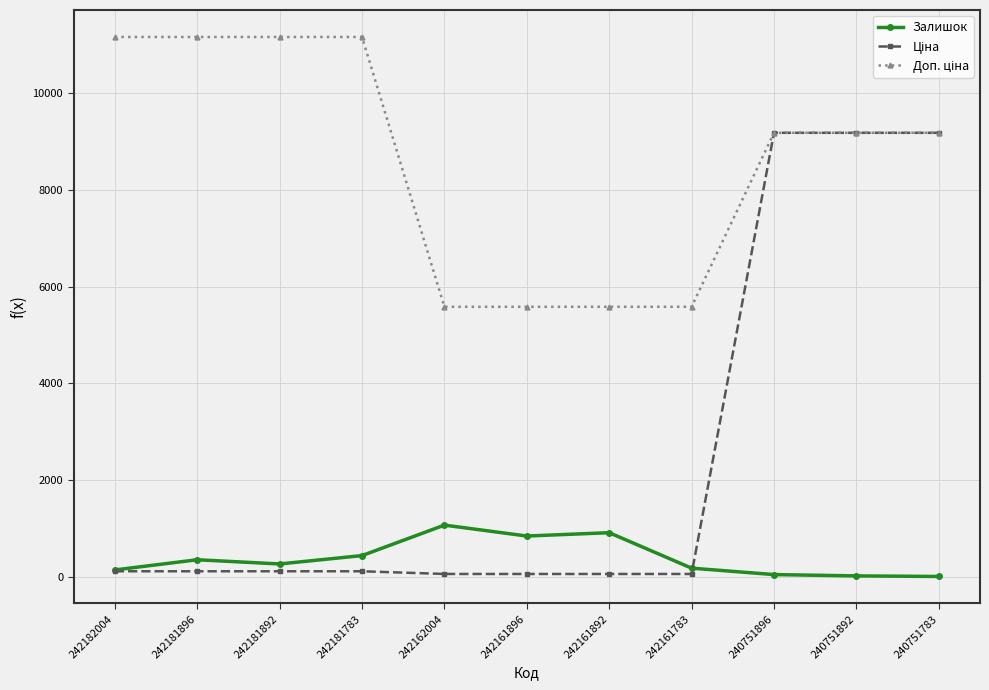

At how many categories does at least one series exceed 6636?

7